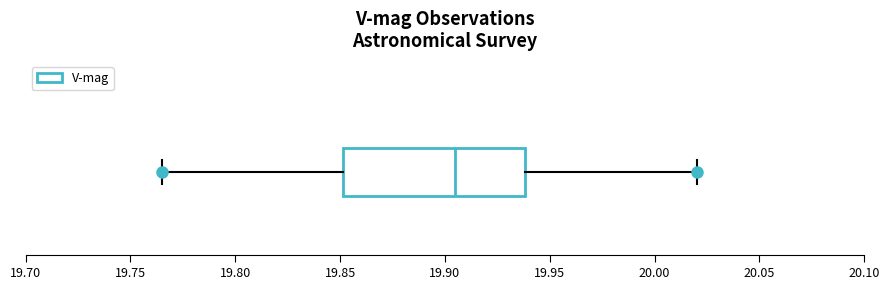

Transcribe this box plot: give where the median line is, the range the box spans, and where the two whiskers end, as read against the x-axis. The values are not printed on the chart, so give them approximately, as read against the axis.

median 19.905, box 19.850 to 19.940, whiskers 19.765 to 20.020